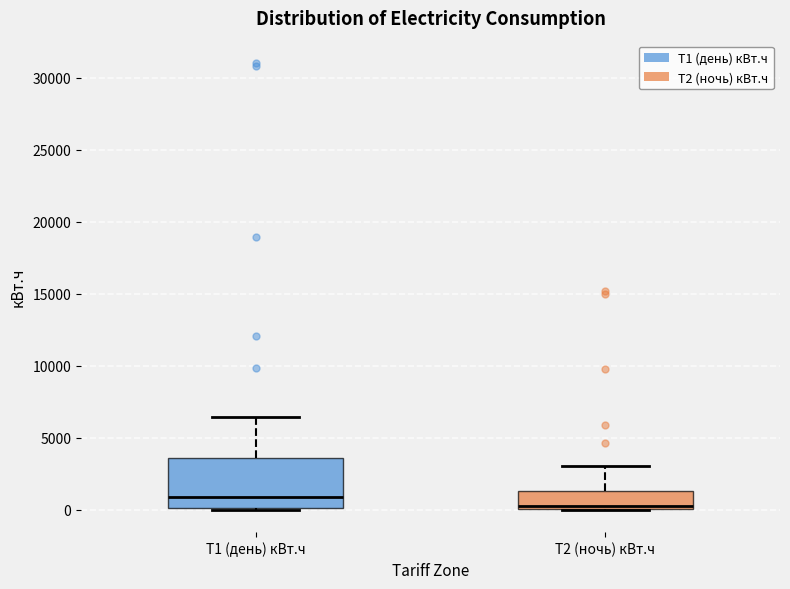

Reading left to right, read every box against the y-axis: the position of its median line, the range the box covers, and the ends of its whiskers. The values are not printed on the chart, so give them approximately, as read against the axis.

Т1 (день) кВт.ч: median 1000, box 0 to 3500, whiskers 0 to 6500
Т2 (ночь) кВт.ч: median 500, box 0 to 1500, whiskers 0 to 3000